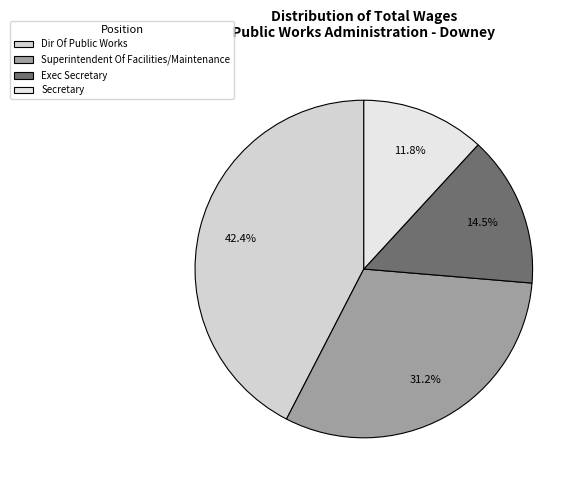

Is there a majority slice in this chart?

No